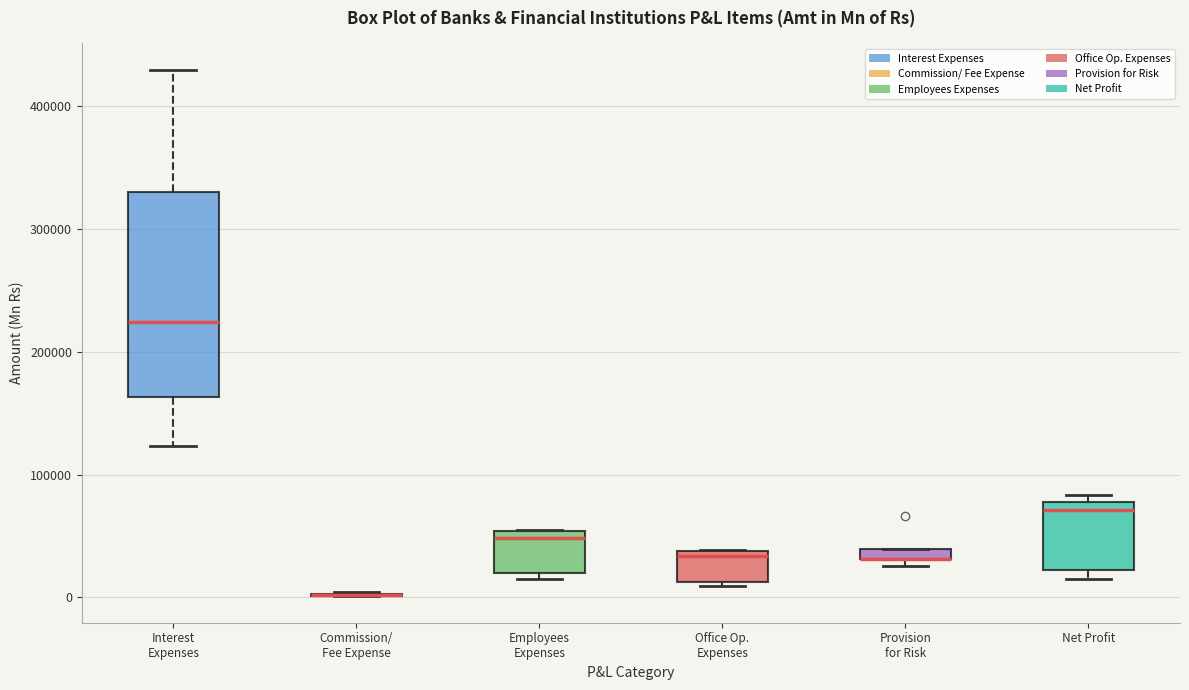

Where is the lower edge of the box for Employees Expenses on the y-axis? The values are not printed on the chart, so give them approximately, as read against the axis.

20000